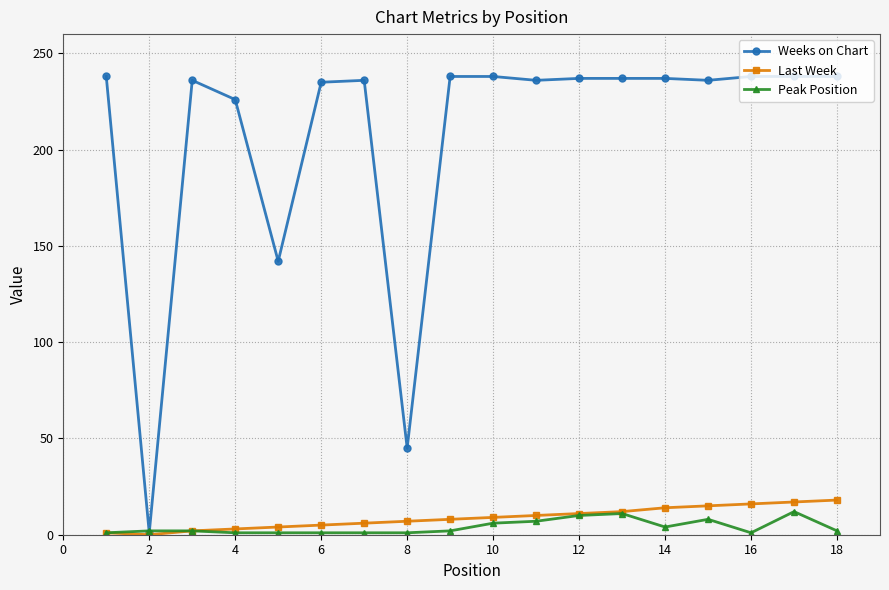

What is the highest value of the Weeks on Chart series?

238